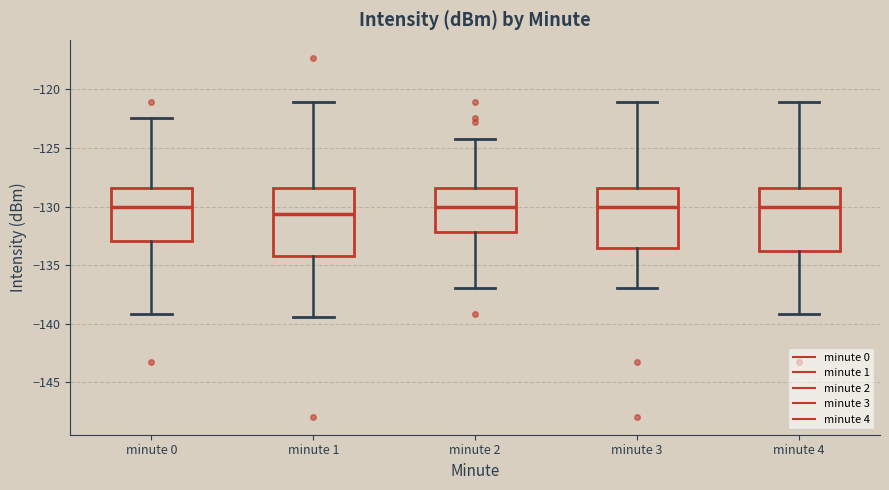

Reading left to right, read every box against the y-axis: the position of its median line, the range the box covers, and the ends of its whiskers. The values are not printed on the chart, so give them approximately, as read against the axis.

minute 0: median -130.0, box -133.0 to -128.5, whiskers -139.0 to -122.5
minute 1: median -130.5, box -134.0 to -128.5, whiskers -139.5 to -121.0
minute 2: median -130.0, box -132.0 to -128.5, whiskers -137.0 to -124.0
minute 3: median -130.0, box -133.5 to -128.5, whiskers -137.0 to -121.0
minute 4: median -130.0, box -134.0 to -128.5, whiskers -139.0 to -121.0